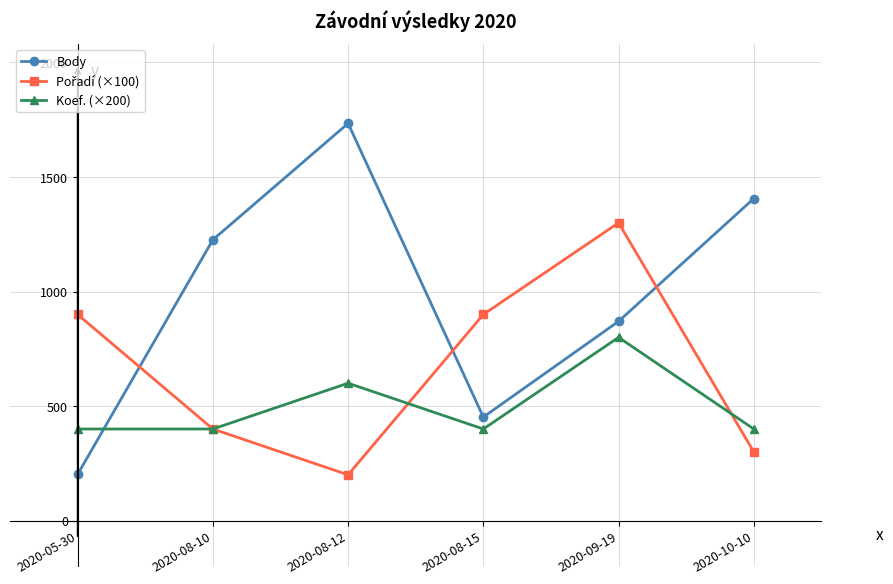

How many interior local valleys does the Body series have?

1